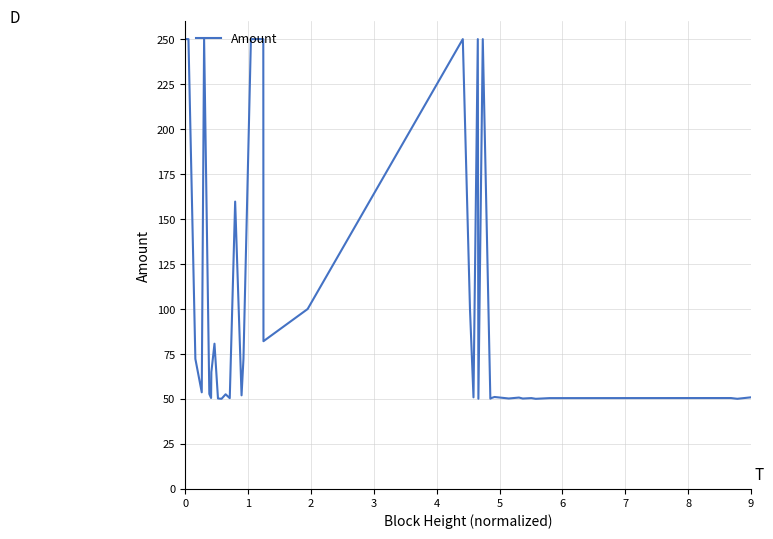

What is the difference between the maximum and minimum values?

199.9